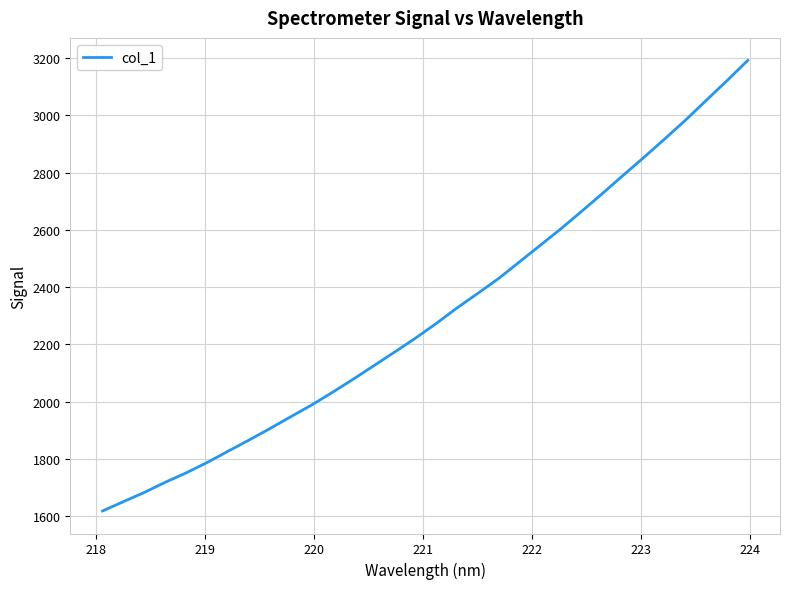

What is the minimum value shown in the chart?

1619.1